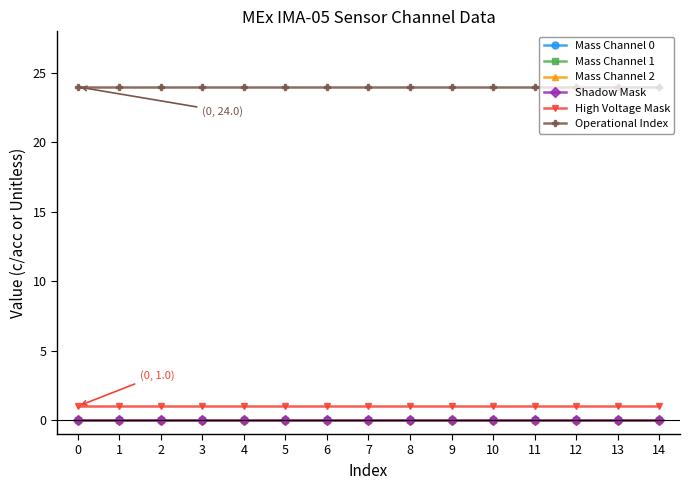

At how many categories does at least one series exceed 11?

15